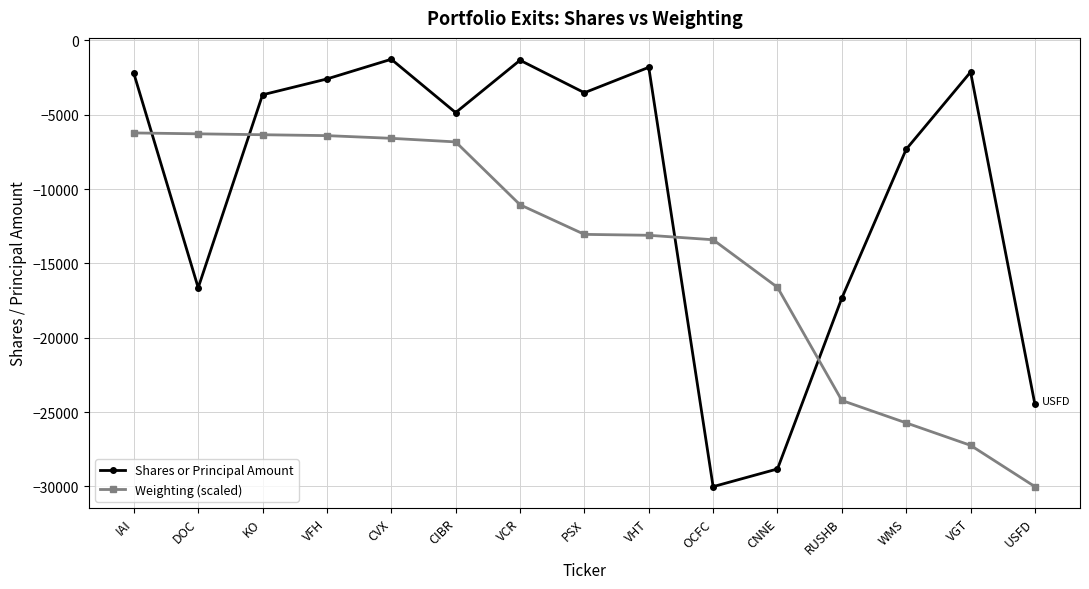

What value does the Weighting (scaled) series have at RUSHB?

-24214.9